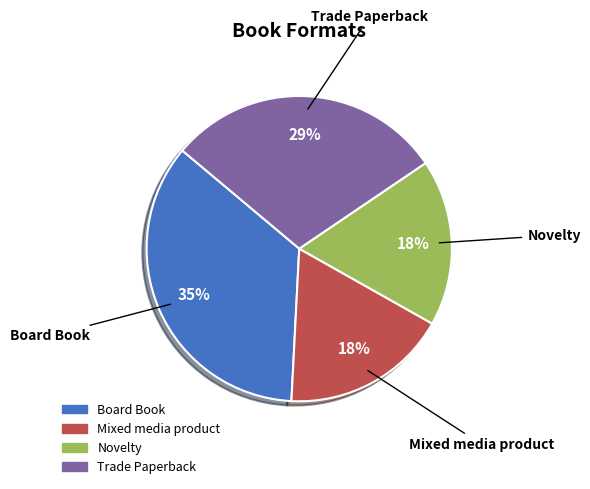

How many slices are in this pie chart?

4